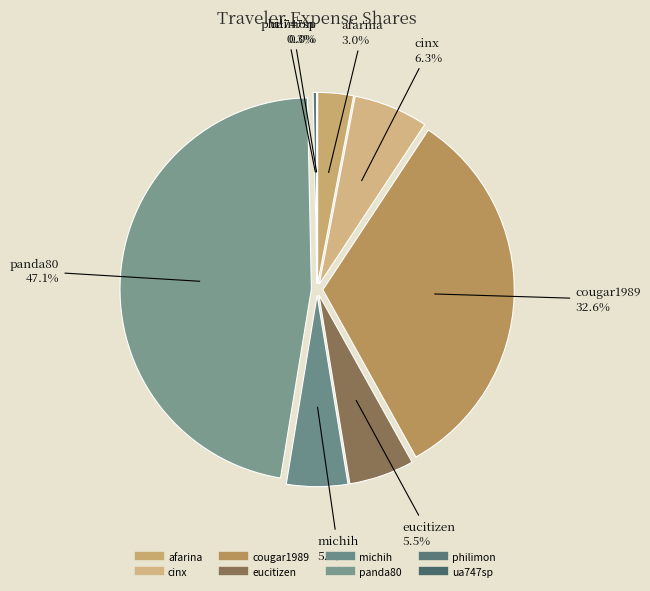

Count the number of slices in the pie.

8